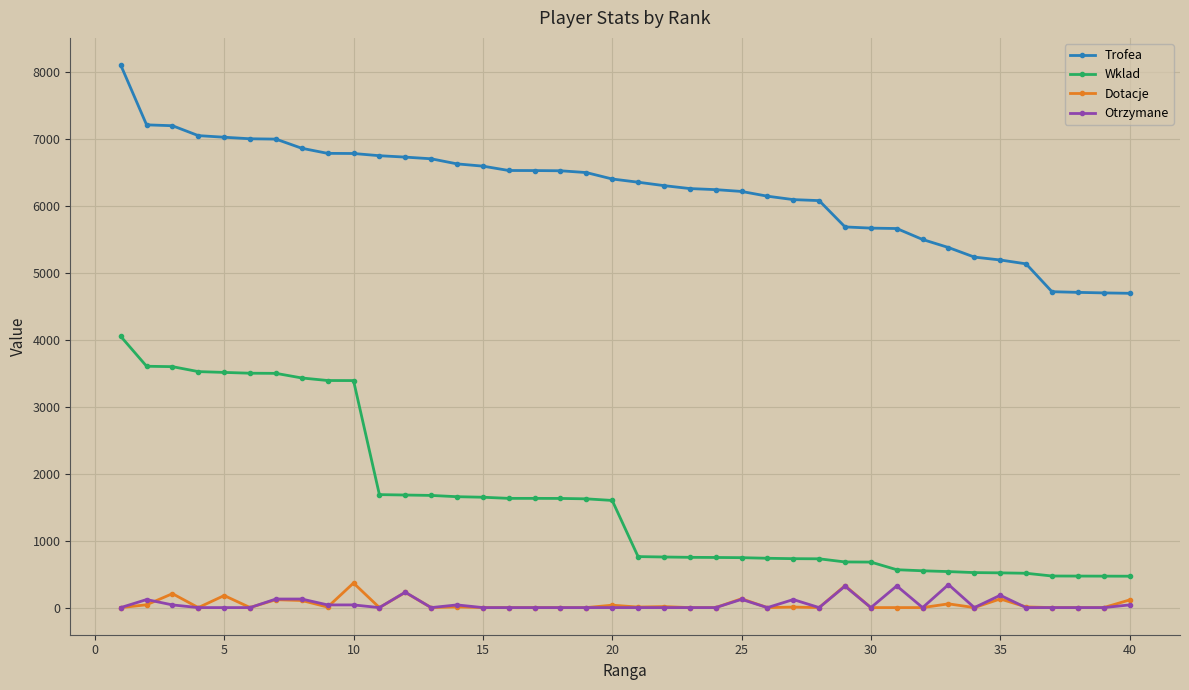

What is the greatest value displayed?

8107